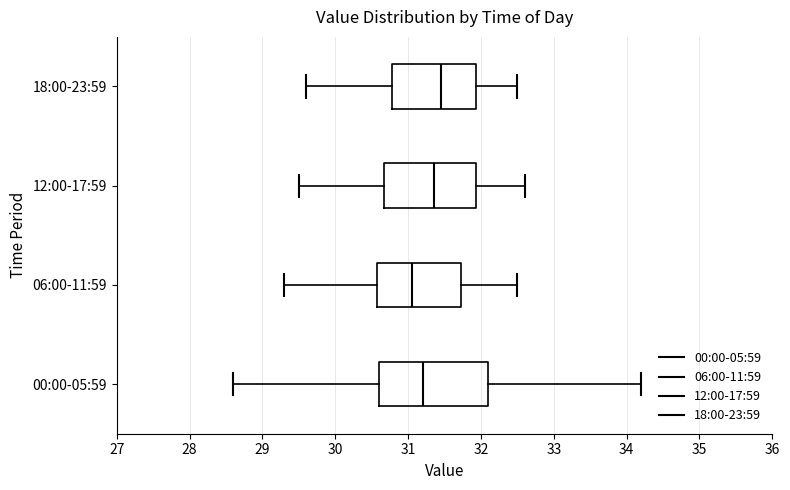

Reading bottom to top, transcribe this box plot: for each box, give where its median line is, the range the box spans, and where its two whiskers end, as read against the x-axis. The values are not printed on the chart, so give them approximately, as read against the axis.

00:00-05:59: median 31.2, box 30.6 to 32.1, whiskers 28.6 to 34.2
06:00-11:59: median 31.1, box 30.6 to 31.7, whiskers 29.3 to 32.5
12:00-17:59: median 31.4, box 30.7 to 31.9, whiskers 29.5 to 32.6
18:00-23:59: median 31.5, box 30.8 to 31.9, whiskers 29.6 to 32.5